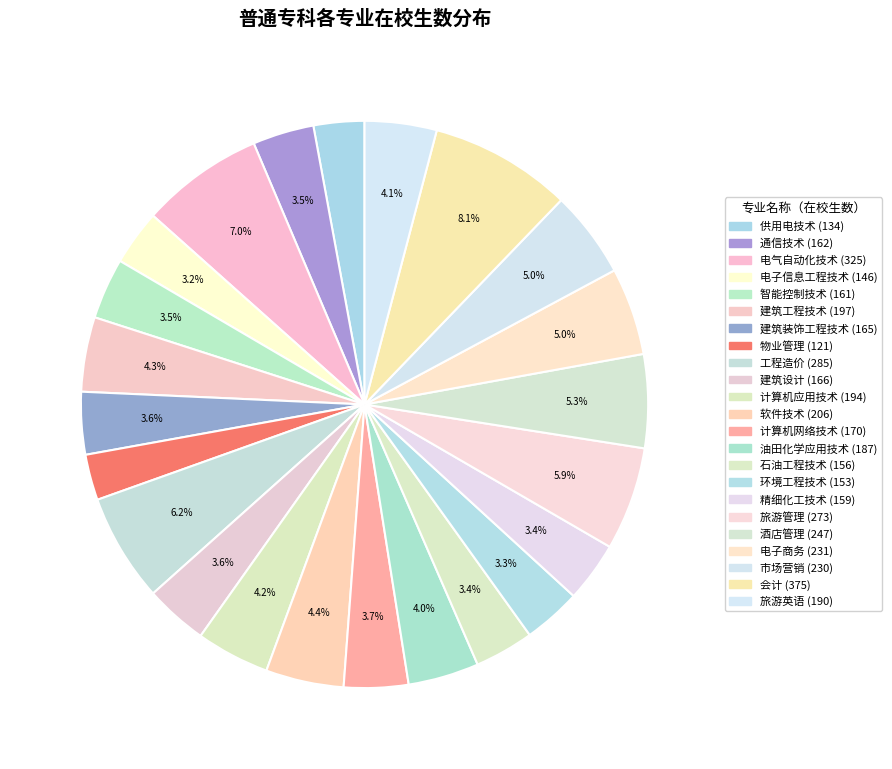

Count the number of slices in the pie.

23